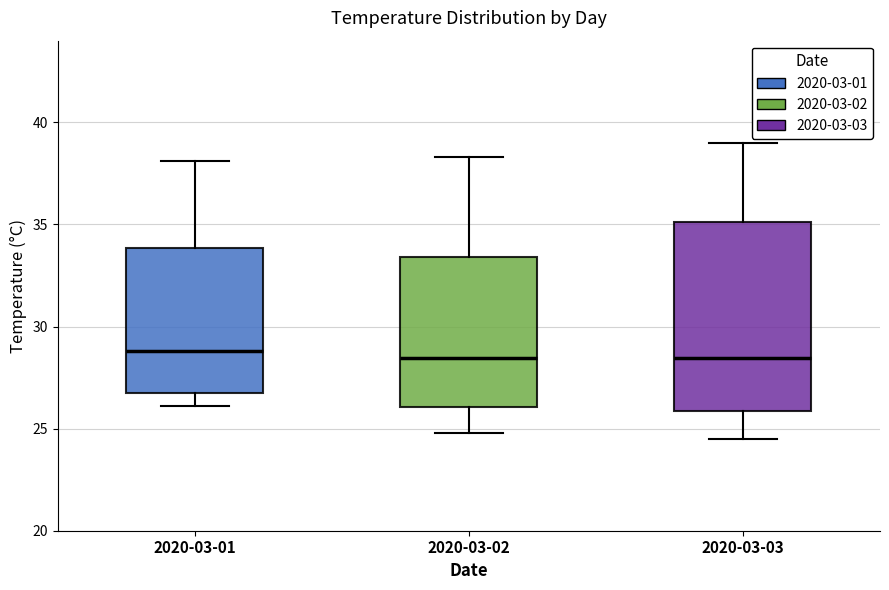

Which box is the tallest, from its lower edge to its upper edge?

2020-03-03